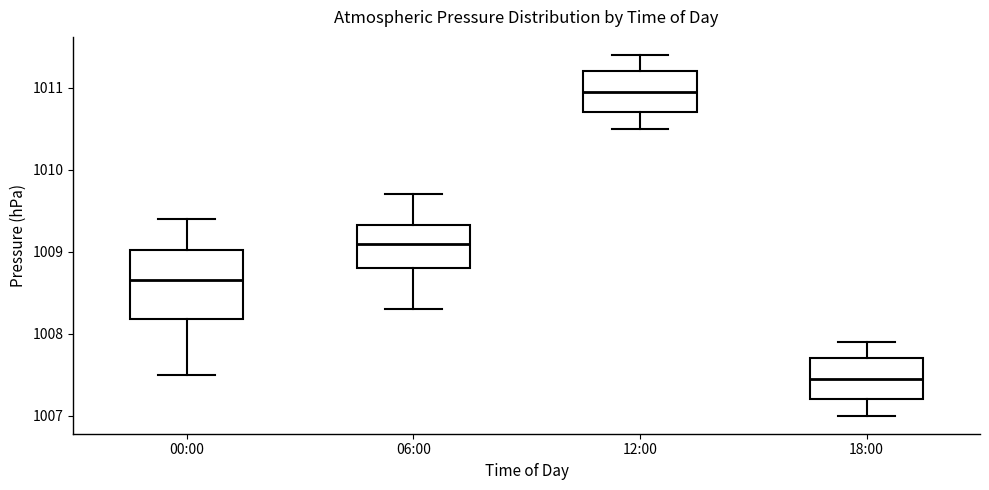

Which box is the tallest, from its lower edge to its upper edge?

00:00